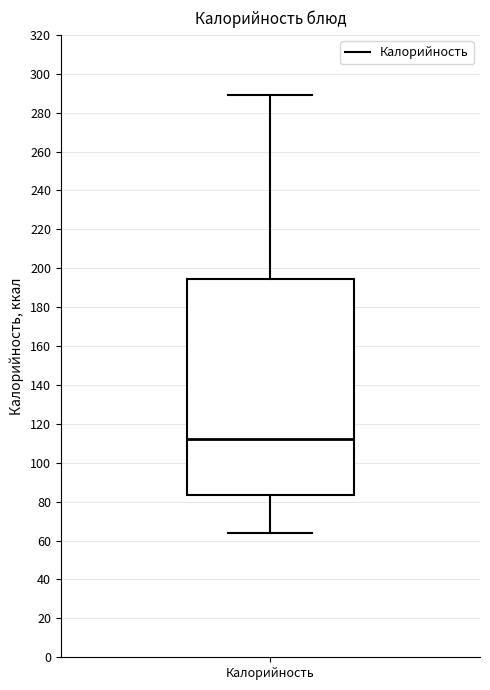

Transcribe this box plot: give where the median line is, the range the box spans, and where the two whiskers end, as read against the y-axis. The values are not printed on the chart, so give them approximately, as read against the axis.

median 112, box 84 to 194, whiskers 64 to 290